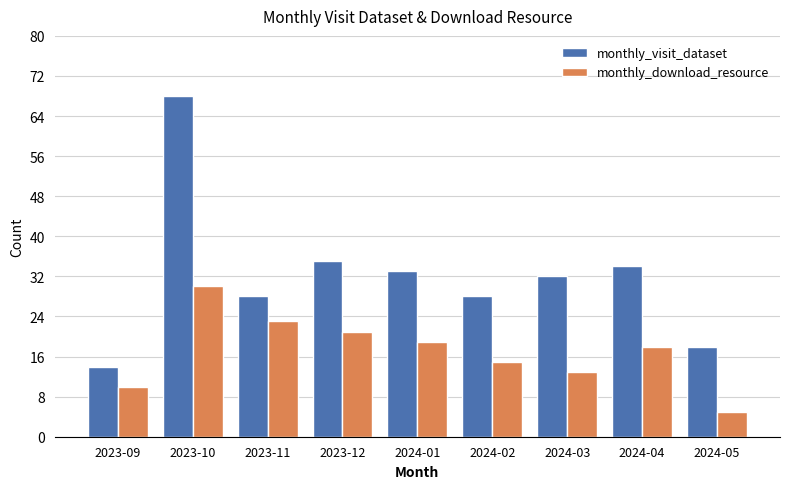

At which label is monthly_download_resource closest to 17?

2024-04